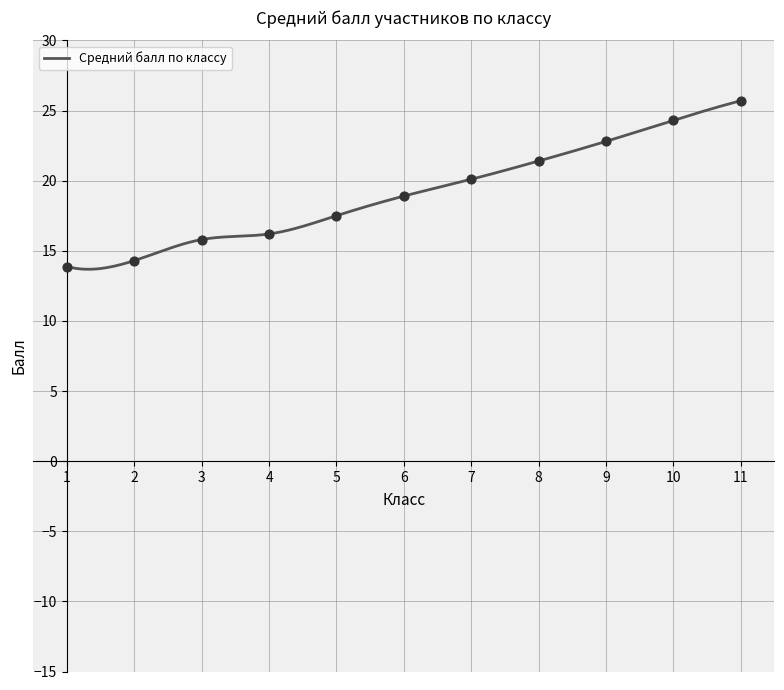

What is the change in value from 1 to 4?

+2.3